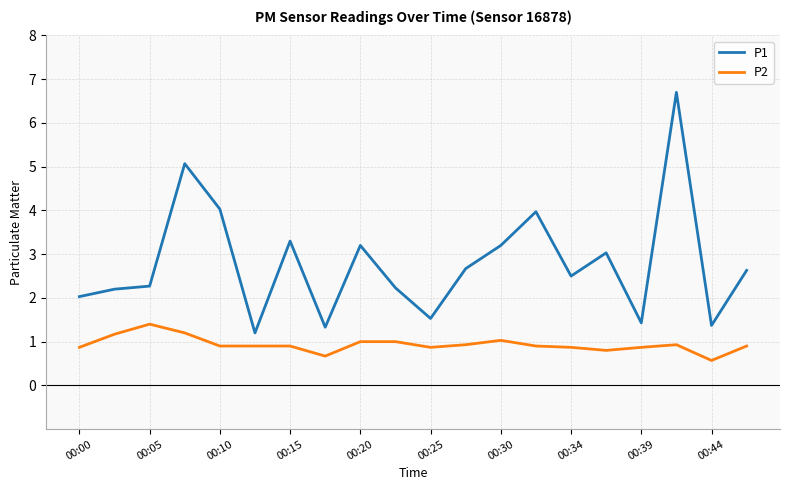

Which series has the largest total across all categories?

P1